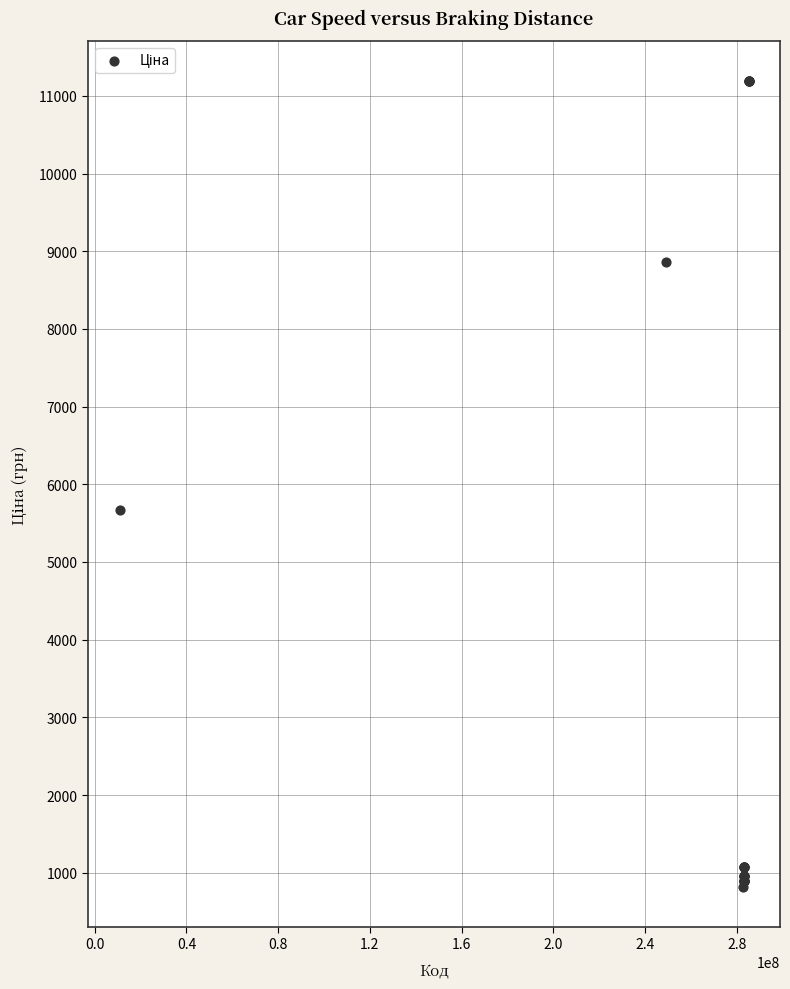

What Y value in the scatter plot is closest to 6003?

5673.8